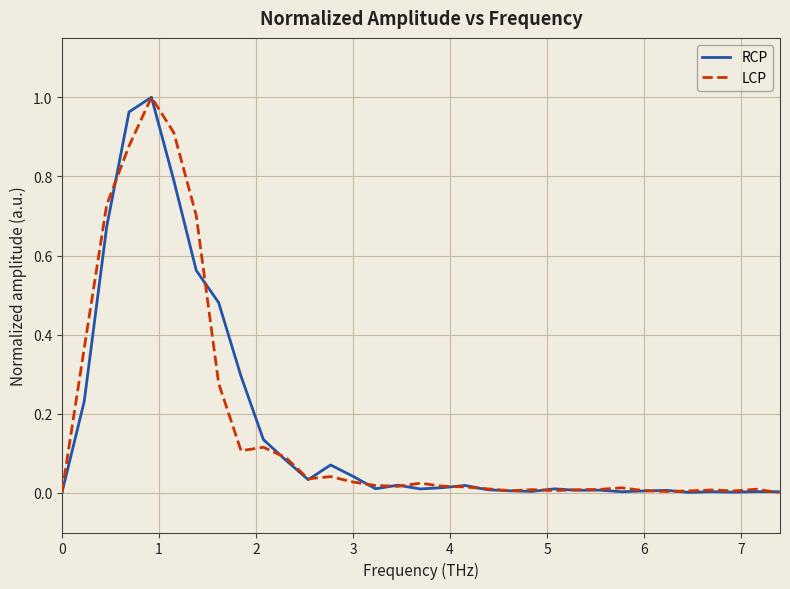

What are all the series names shown in the legend?

RCP, LCP